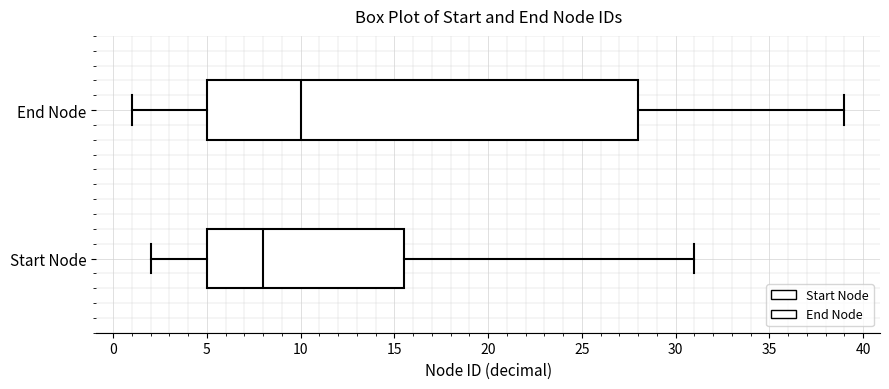

Which box has the furthest to the left median line?

Start Node